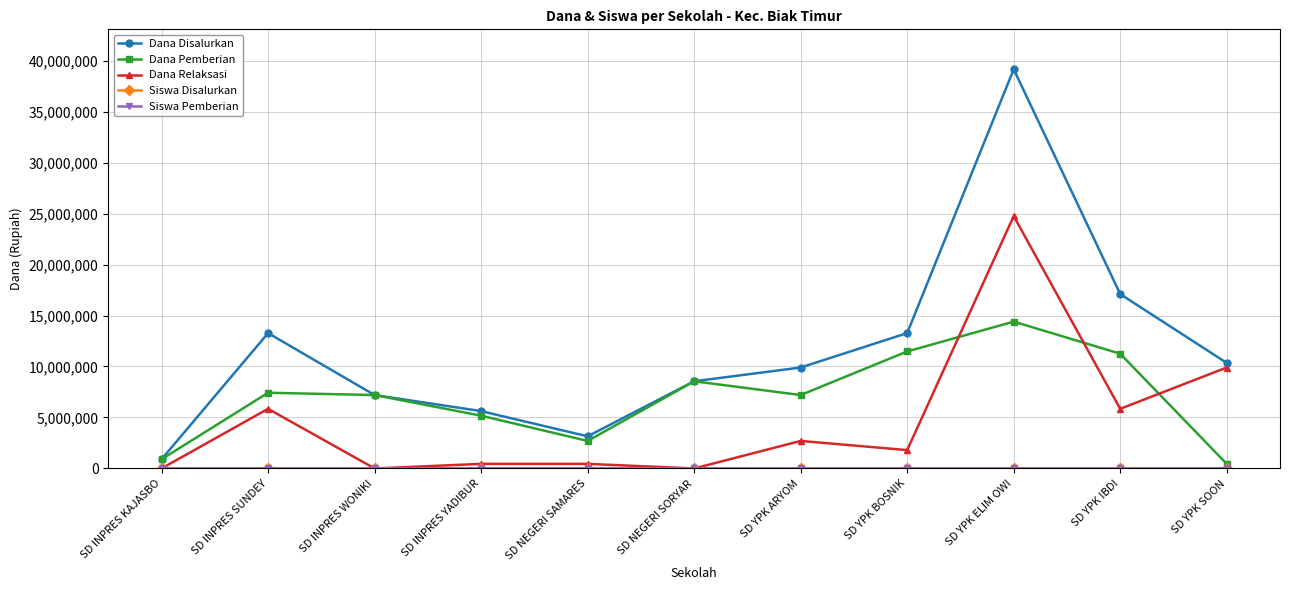

Does the chart have visible grid lines?

Yes